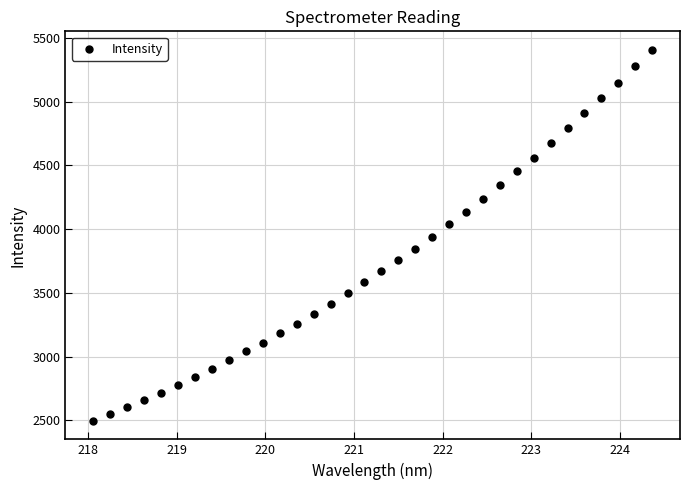

What is the range of Y values (max minus min)?

2911.0